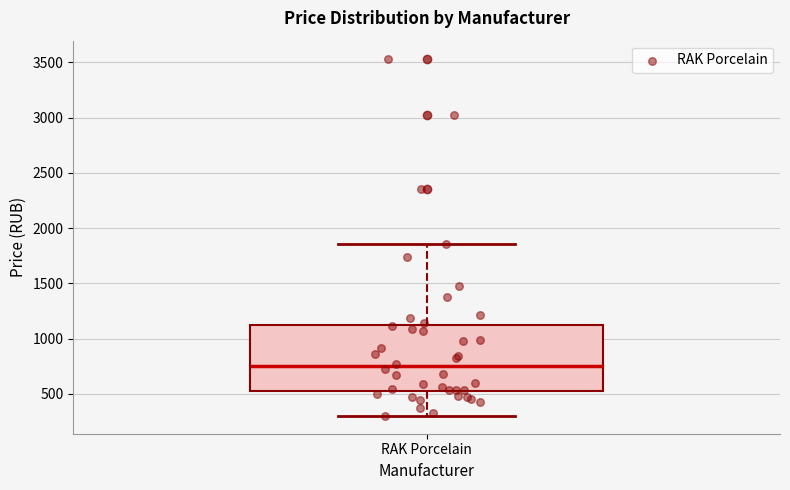

Where does the median line of the box for RAK Porcelain sit on the y-axis? The values are not printed on the chart, so give them approximately, as read against the axis.

750